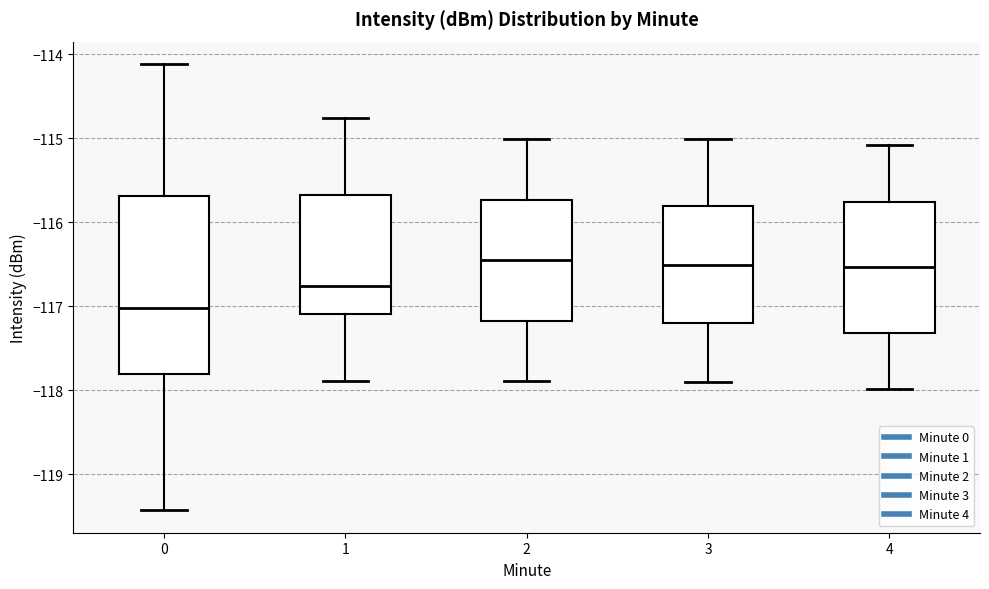

Reading left to right, read every box against the y-axis: the position of its median line, the range the box covers, and the ends of its whiskers. The values are not printed on the chart, so give them approximately, as read against the axis.

0: median -117.0, box -117.8 to -115.7, whiskers -119.4 to -114.1
1: median -116.8, box -117.1 to -115.7, whiskers -117.9 to -114.8
2: median -116.5, box -117.2 to -115.7, whiskers -117.9 to -115.0
3: median -116.5, box -117.2 to -115.8, whiskers -117.9 to -115.0
4: median -116.5, box -117.3 to -115.8, whiskers -118.0 to -115.1